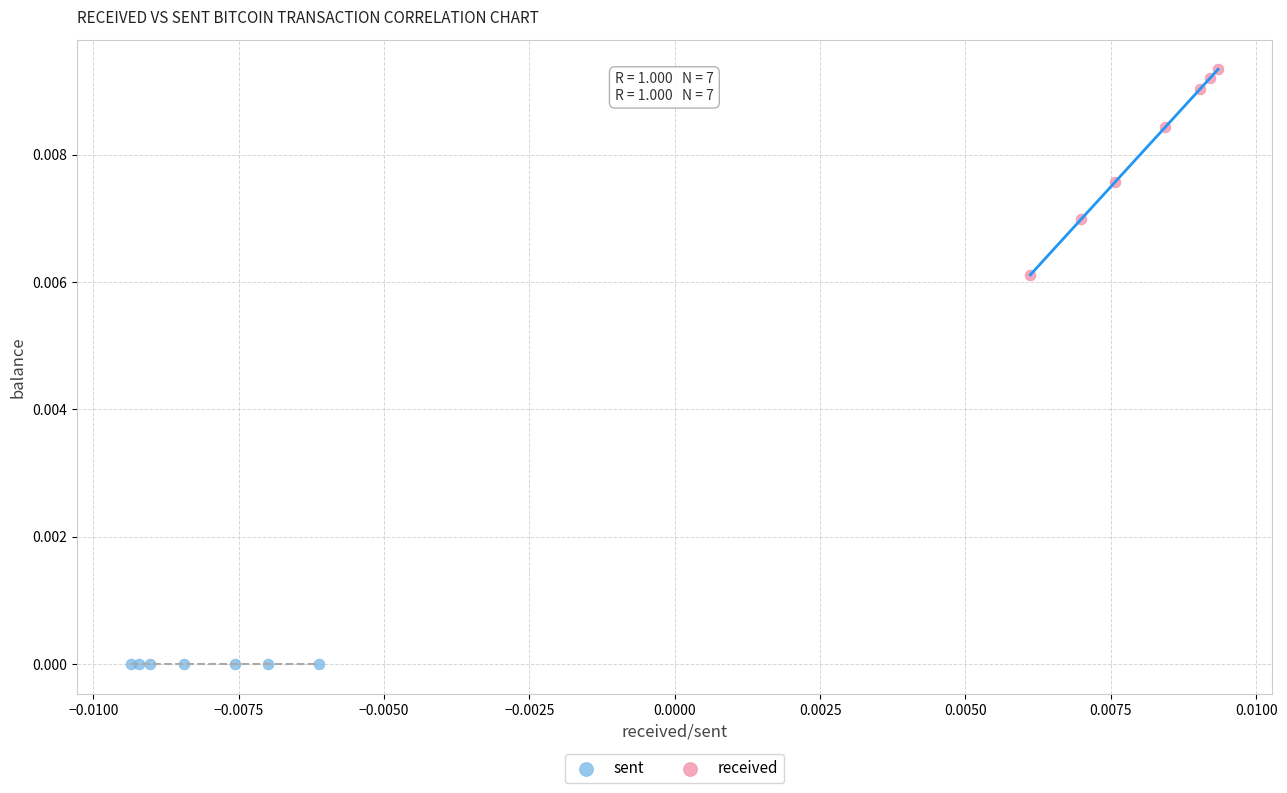

Which series contains the highest Y value?

received